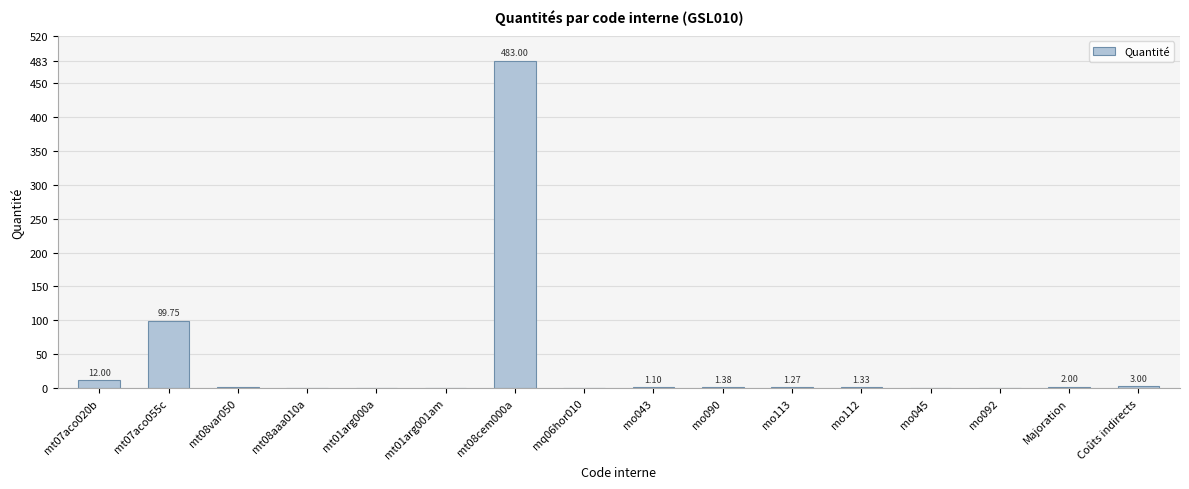

Where is the data nearest to the value 241?

mt07aco055c